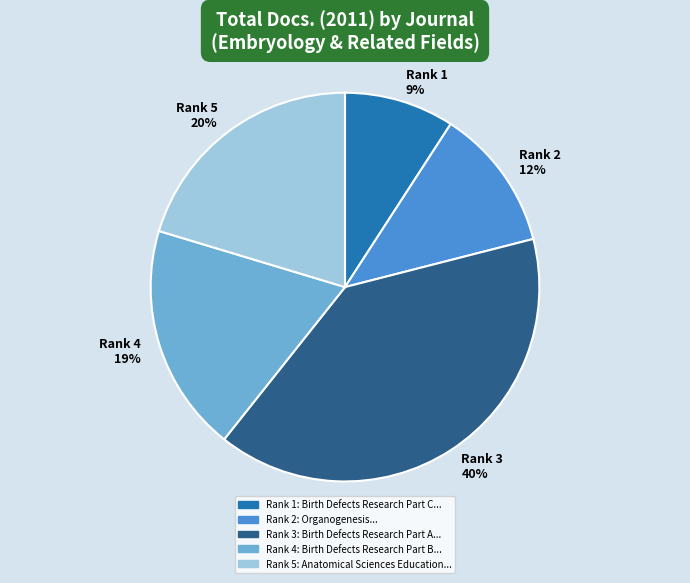

What is the ratio of the value at Rank 2 12% to the value at Rank 5 20%?

0.6